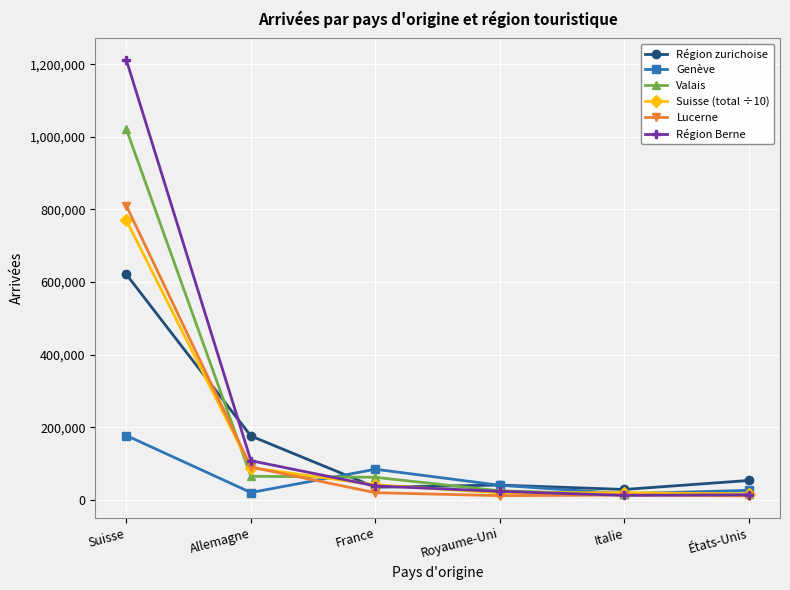

What is the label of the 1st point from the right?

États-Unis